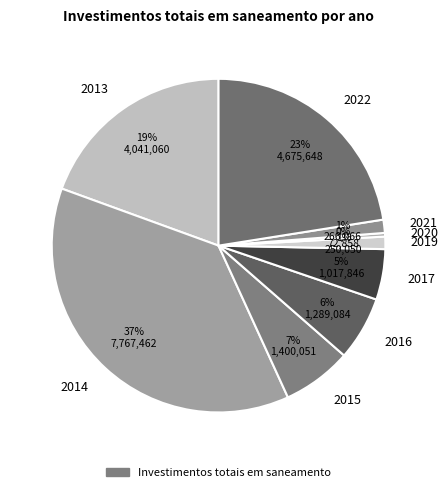

How many slices are in this pie chart?

9